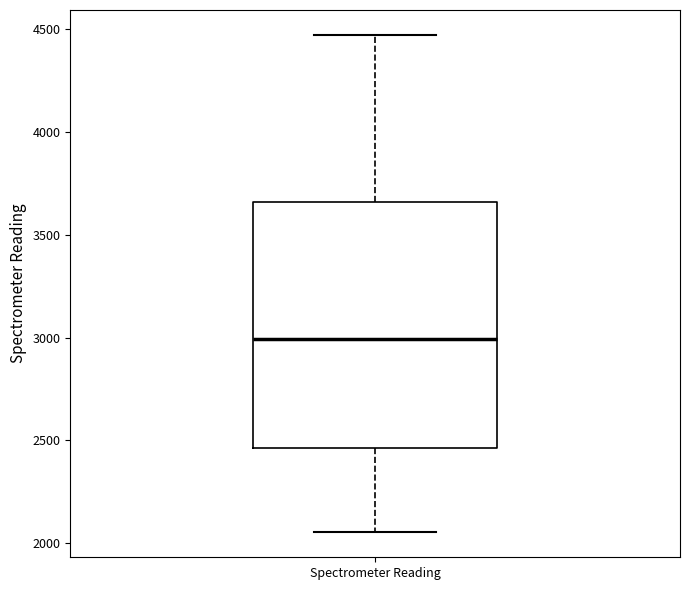

Read this box plot against the y-axis: the position of the median line, the range covered by the box, and the ends of both whiskers. The values are not printed on the chart, so give them approximately, as read against the axis.

median 3000, box 2450 to 3650, whiskers 2050 to 4450